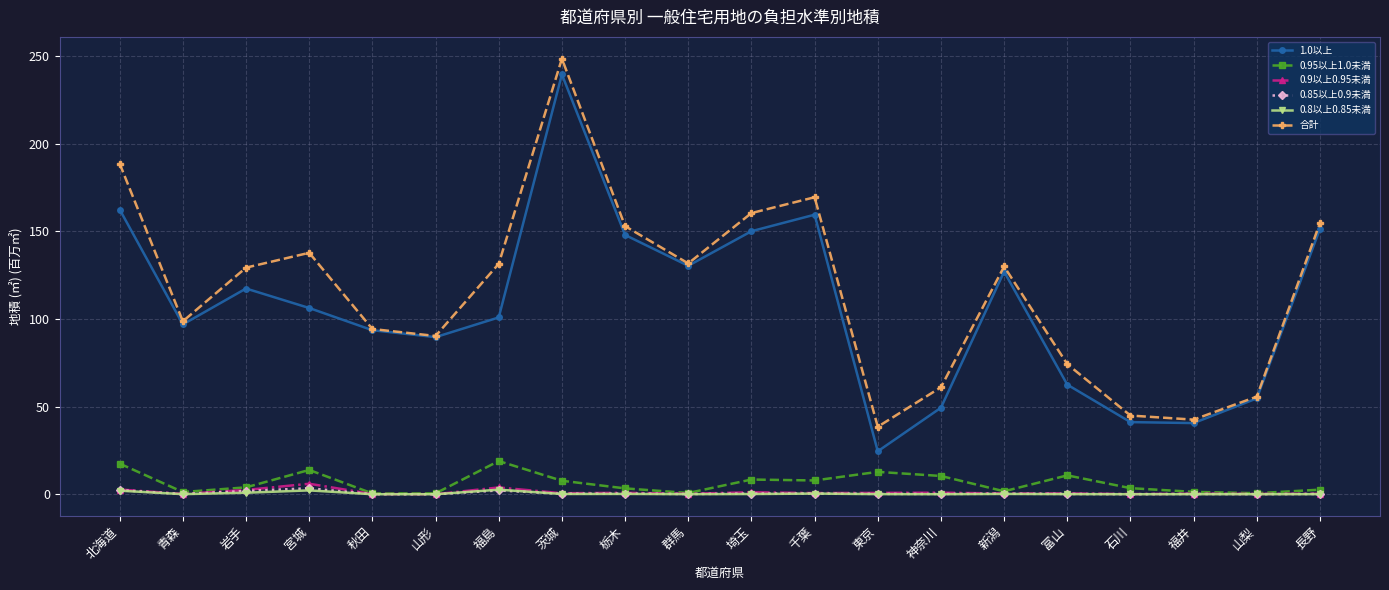

What is the difference between the second highest and minimum values in the 0.85以上0.9未満 series?

2.3